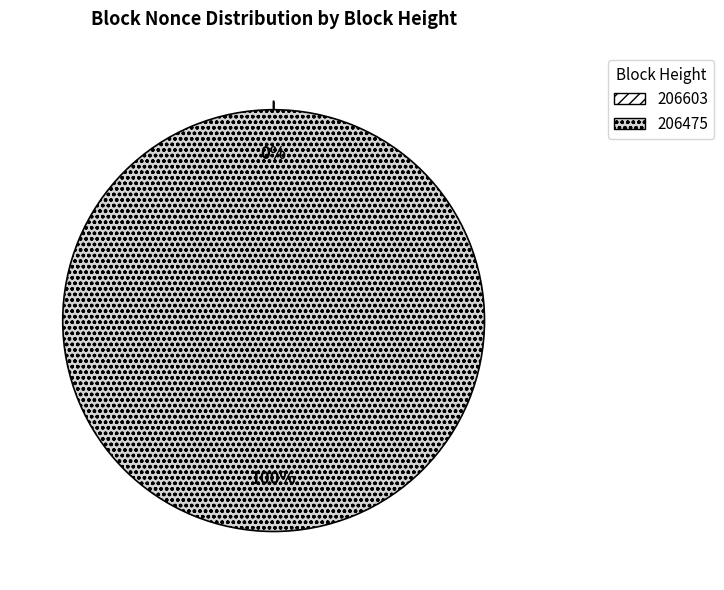

To the nearest percent, what is the average slice percentage?

50%